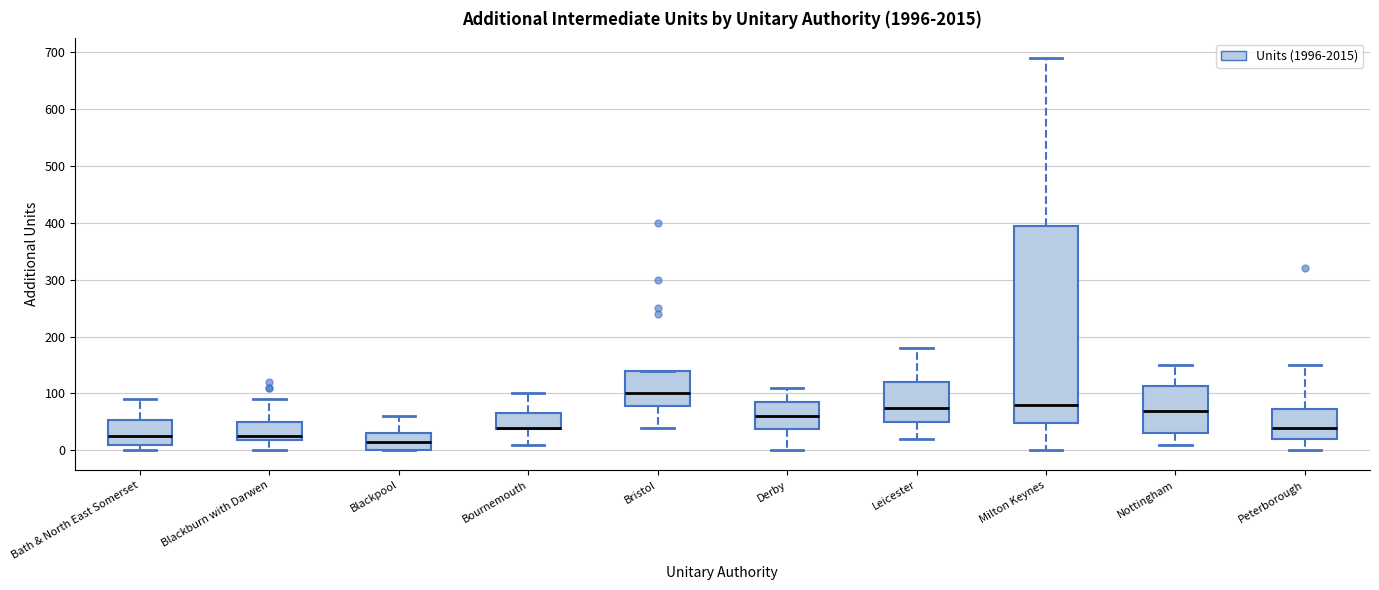

Reading left to right, read every box against the y-axis: the position of its median line, the range the box covers, and the ends of its whiskers. The values are not printed on the chart, so give them approximately, as read against the axis.

Bath & North East Somerset: median 30, box 10 to 50, whiskers 0 to 90
Blackburn with Darwen: median 30, box 20 to 50, whiskers 0 to 90
Blackpool: median 20, box 0 to 30, whiskers 0 to 60
Bournemouth: median 40 (drawn on the box's lower edge), box 40 to 70, whiskers 10 to 100
Bristol: median 100, box 80 to 140, whiskers 40 to 140
Derby: median 60, box 40 to 90, whiskers 0 to 110
Leicester: median 80, box 50 to 120, whiskers 20 to 180
Milton Keynes: median 80, box 50 to 400, whiskers 0 to 690
Nottingham: median 70, box 30 to 110, whiskers 10 to 150
Peterborough: median 40, box 20 to 70, whiskers 0 to 150